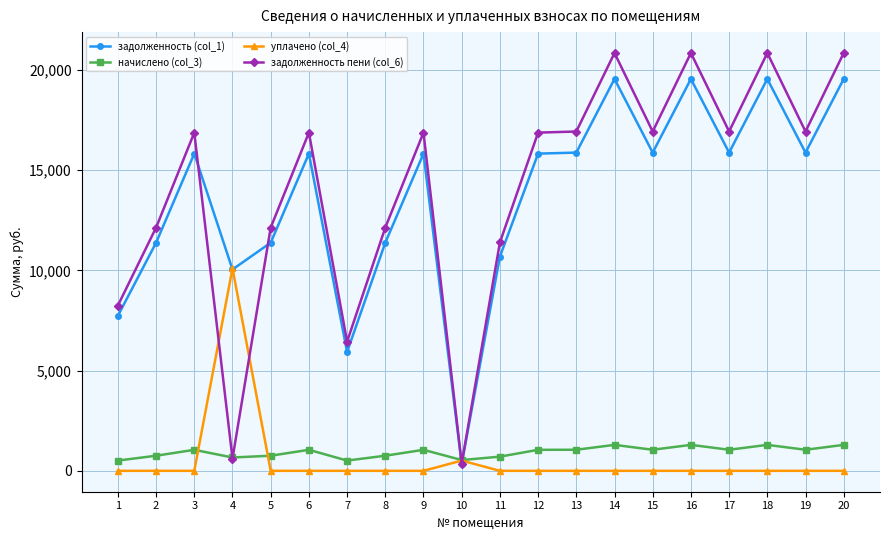

The value of начислено (col_3) at 13 is 1051.2. True or false?

True